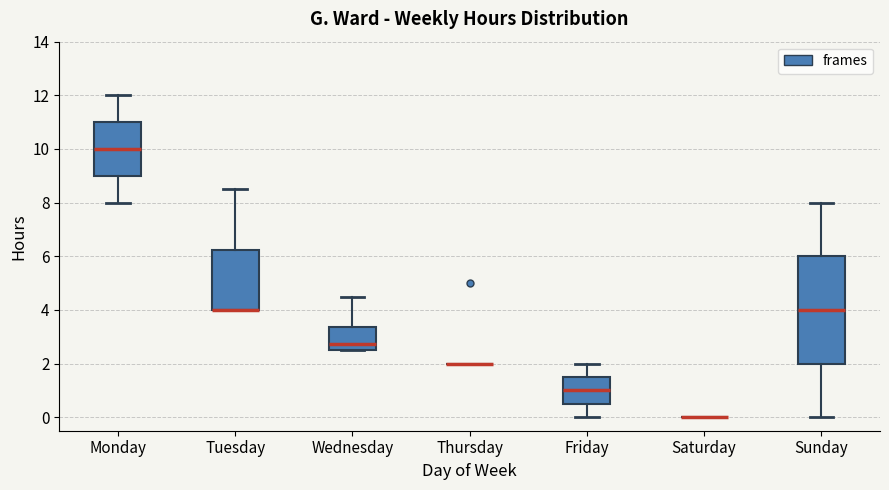

Comparing the boxes themselves (not the whiskers), which one is the tallest?

Sunday